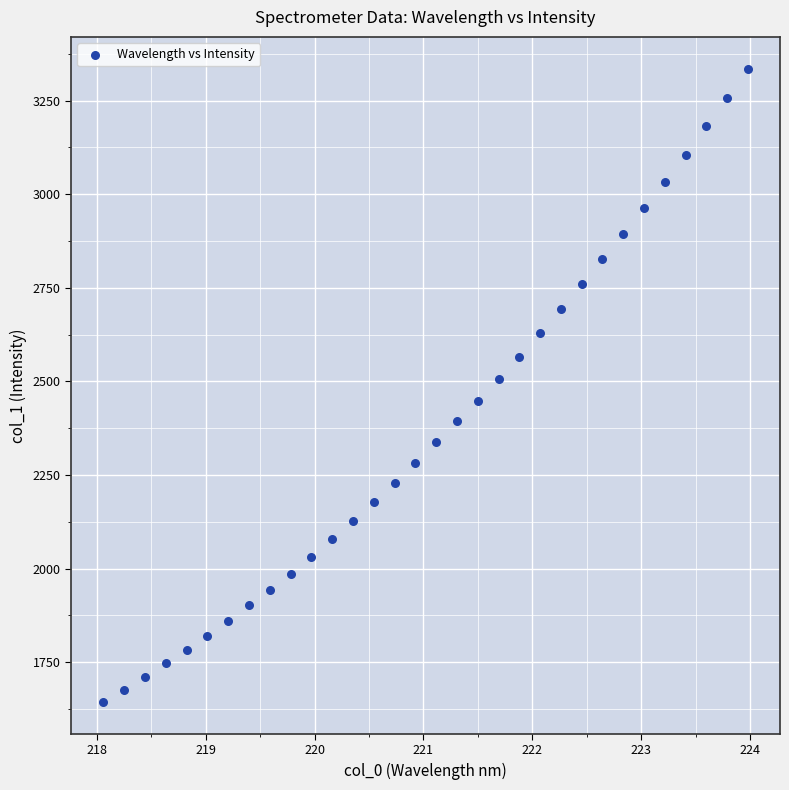

What is the range of Y values (max minus min)?

1692.6